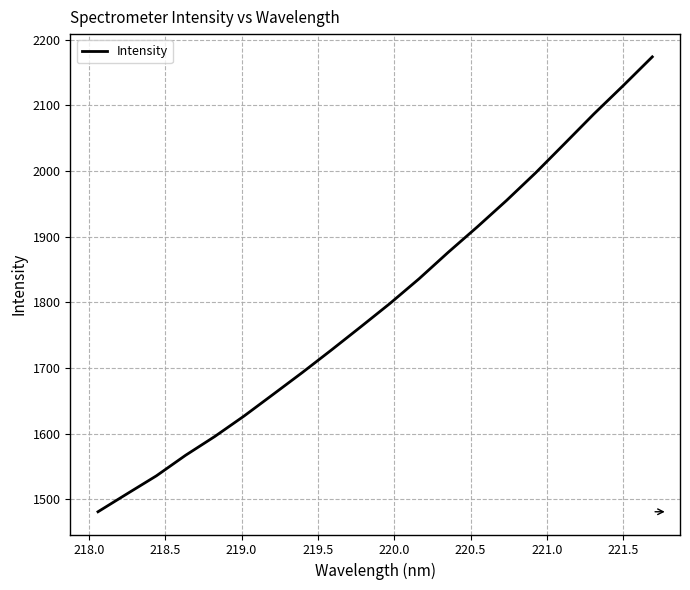

Reading left to right, list all the values displayed in this chart.

1480.9	1508.4	1535.6	1566.9	1595.6	1626.6	1659.7	1693.0	1727.4	1762.5	1798.1	1835.8	1876.1	1914.9	1955.1	1997.3	2042.0	2087.0	2129.9	2173.9